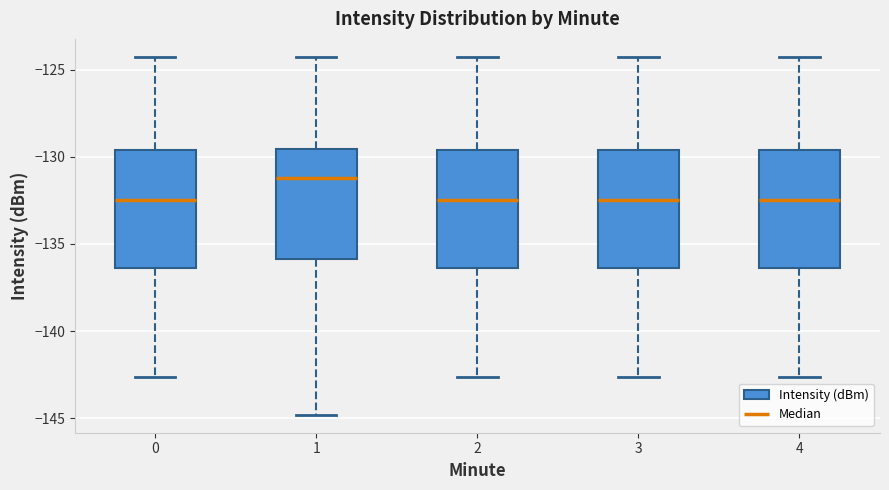

Reading left to right, transcribe this box plot: for each box, give where its median line is, the range the box spans, and where its two whiskers end, as read against the y-axis. The values are not printed on the chart, so give them approximately, as read against the axis.

0: median -132.5, box -136.5 to -129.5, whiskers -142.5 to -124.5
1: median -131.0, box -136.0 to -129.5, whiskers -145.0 to -124.5
2: median -132.5, box -136.5 to -129.5, whiskers -142.5 to -124.5
3: median -132.5, box -136.5 to -129.5, whiskers -142.5 to -124.5
4: median -132.5, box -136.5 to -129.5, whiskers -142.5 to -124.5